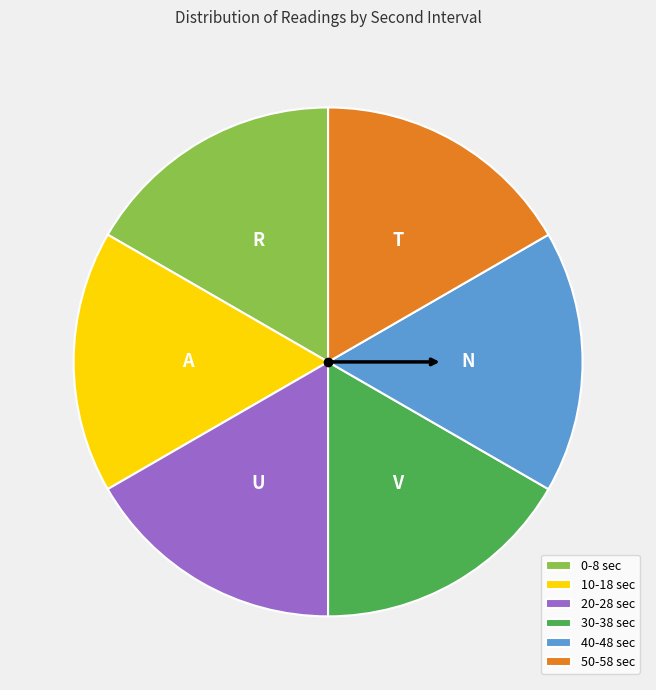

True or false: 0-8 sec accounts for 17% of the total.

True